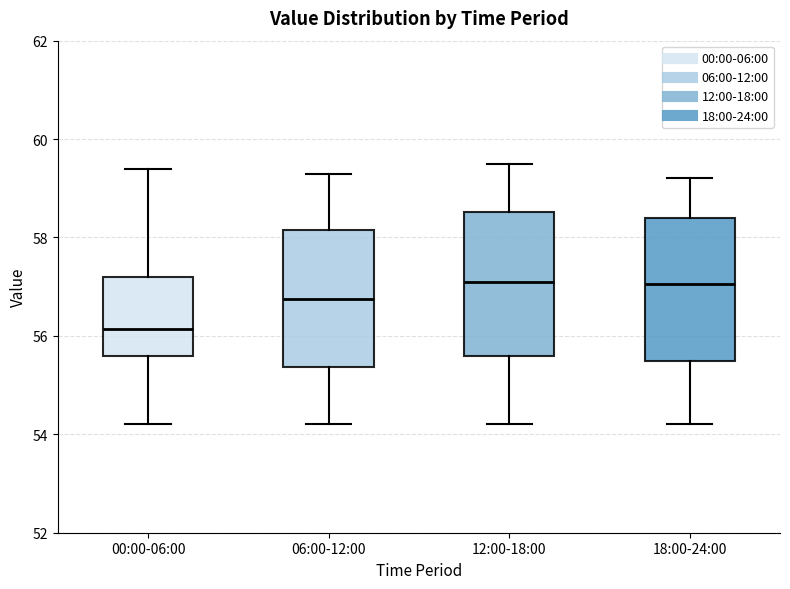

Reading left to right, transcribe this box plot: for each box, give where its median line is, the range the box spans, and where its two whiskers end, as read against the y-axis. The values are not printed on the chart, so give them approximately, as read against the axis.

00:00-06:00: median 56.2, box 55.6 to 57.2, whiskers 54.2 to 59.4
06:00-12:00: median 56.8, box 55.4 to 58.2, whiskers 54.2 to 59.4
12:00-18:00: median 57.2, box 55.6 to 58.6, whiskers 54.2 to 59.6
18:00-24:00: median 57.0, box 55.6 to 58.4, whiskers 54.2 to 59.2